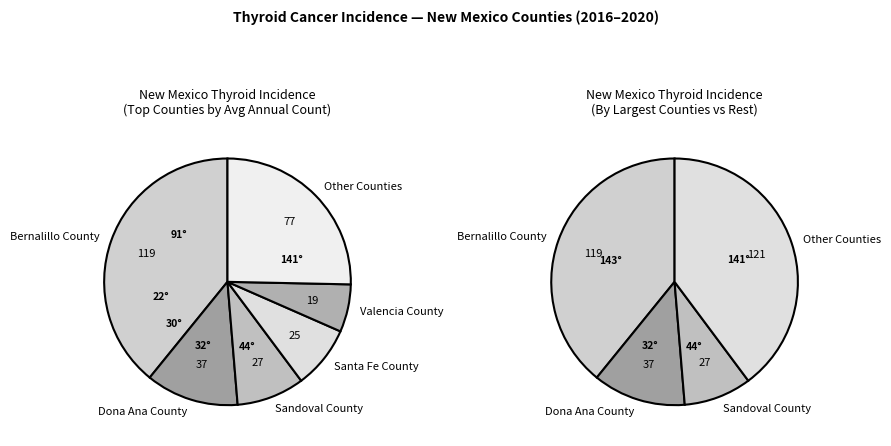

Does any single category account for the majority?

No